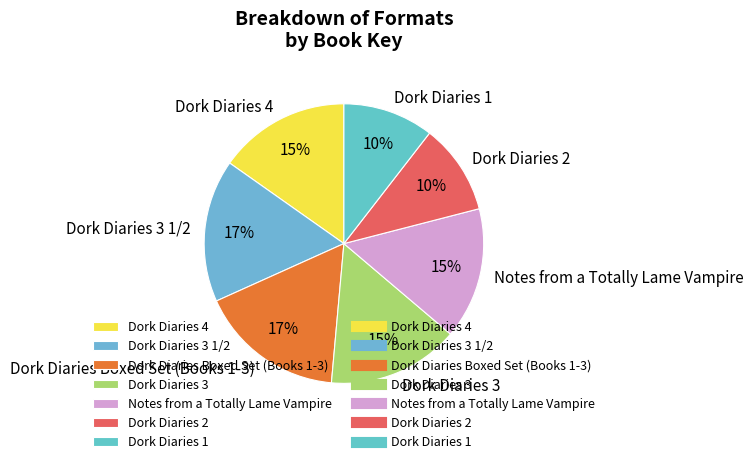

Is there a majority slice in this chart?

No